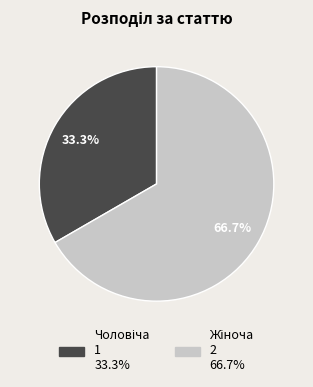

Is there any slice that represents more than half of the pie?

Yes